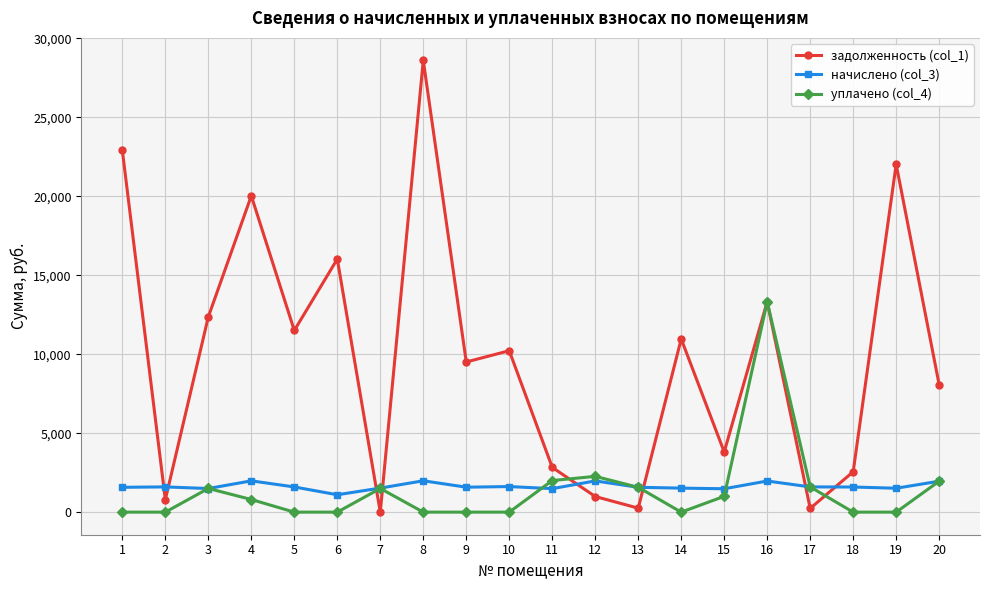

Where does the уплачено (col_4) series first go above 800?

3